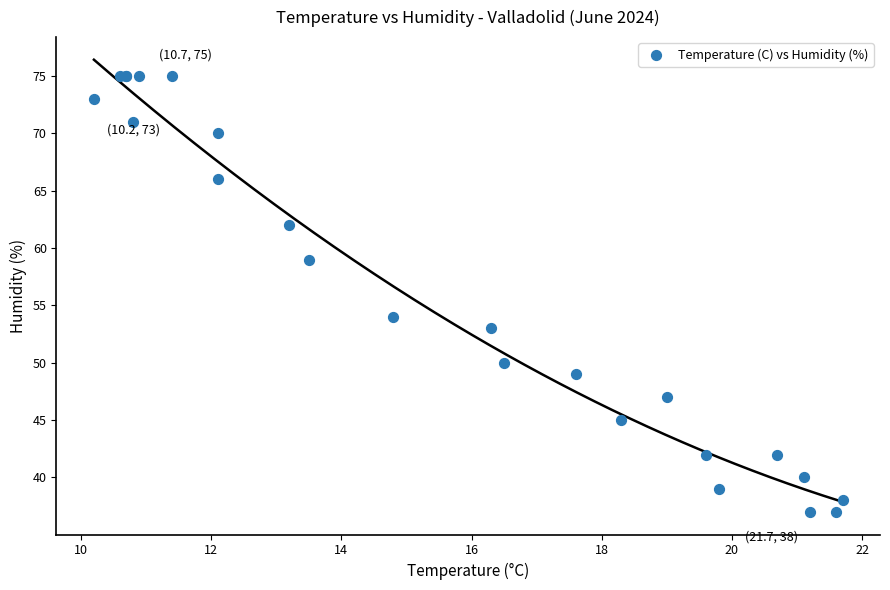

What Y value in the scatter plot is closest to 56?

54